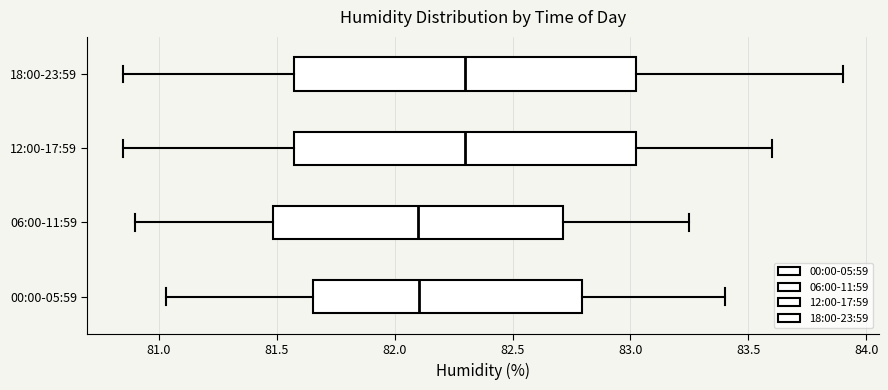

Reading bottom to top, transcribe this box plot: for each box, give where its median line is, the range the box spans, and where its two whiskers end, as read against the x-axis. The values are not printed on the chart, so give them approximately, as read against the axis.

00:00-05:59: median 82.10, box 81.65 to 82.80, whiskers 81.05 to 83.40
06:00-11:59: median 82.10, box 81.50 to 82.70, whiskers 80.90 to 83.25
12:00-17:59: median 82.30, box 81.60 to 83.05, whiskers 80.85 to 83.60
18:00-23:59: median 82.30, box 81.60 to 83.05, whiskers 80.85 to 83.90